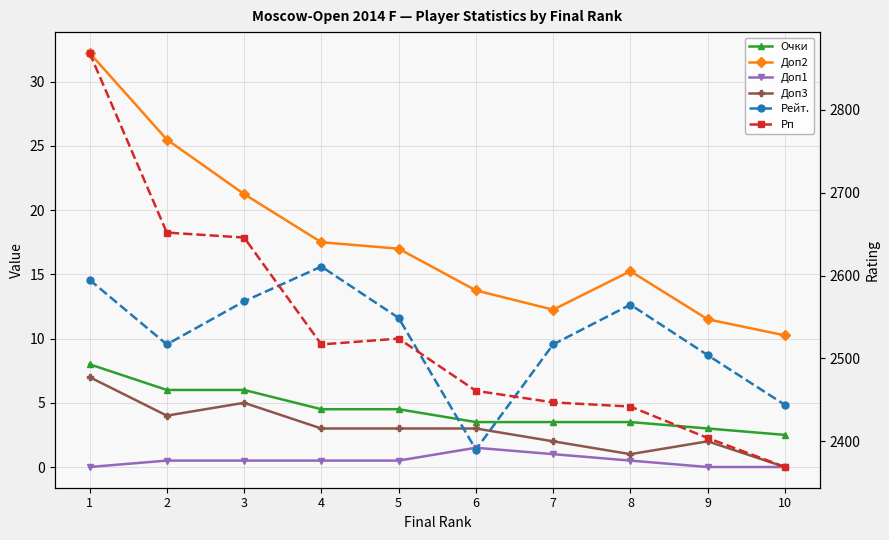

What is the average value of the Доп1 series?

0.5